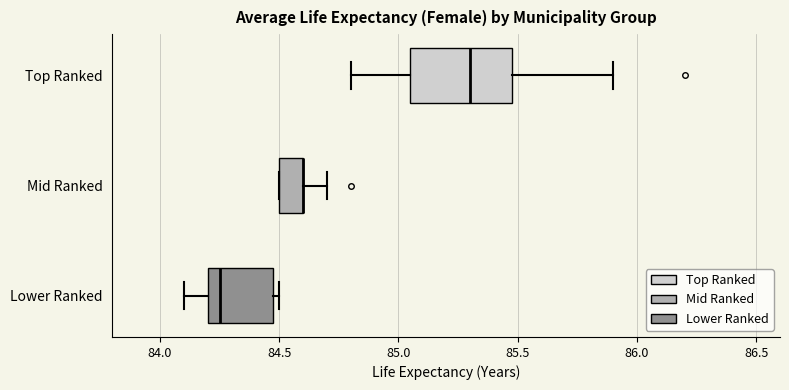

Reading bottom to top, transcribe this box plot: for each box, give where its median line is, the range the box spans, and where its two whiskers end, as read against the x-axis. The values are not printed on the chart, so give them approximately, as read against the axis.

Lower Ranked: median 84.25, box 84.20 to 84.50, whiskers 84.10 to 84.50 (just right of the box's right edge)
Mid Ranked: median 84.60 (drawn on the box's right edge), box 84.50 to 84.60, whiskers 84.50 to 84.70
Top Ranked: median 85.30, box 85.05 to 85.50, whiskers 84.80 to 85.90